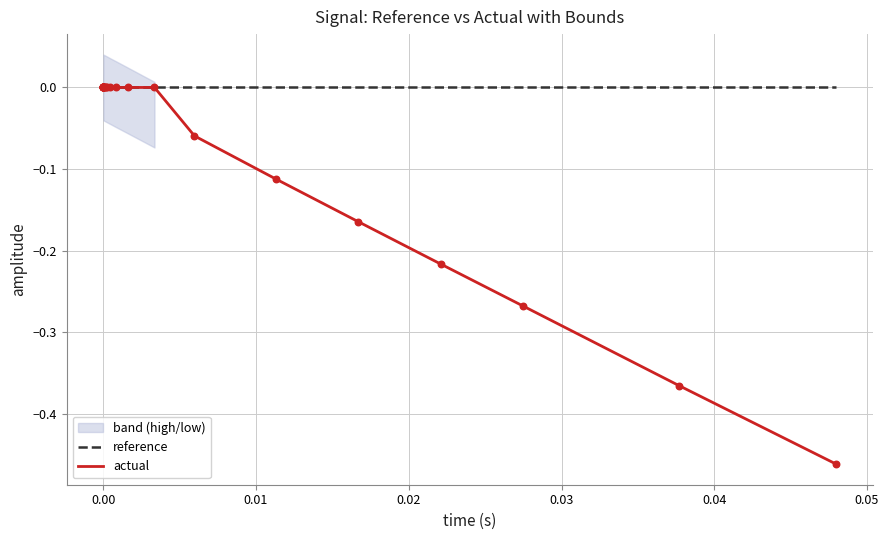

Which series reaches the maximum Y coordinate?

reference